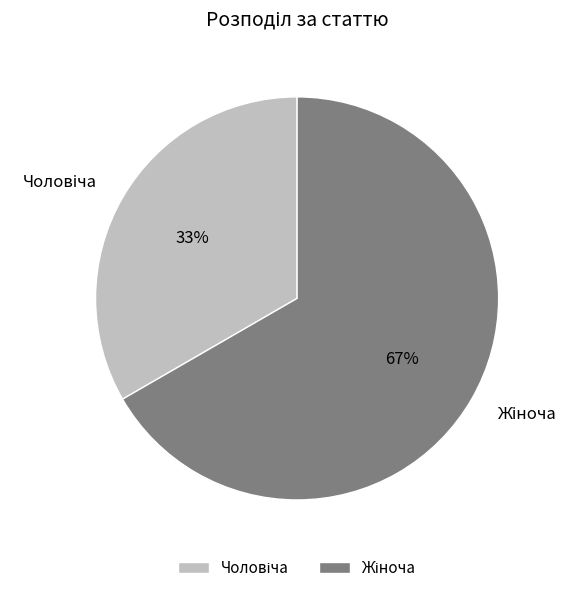

To the nearest percent, what is the average slice percentage?

50%